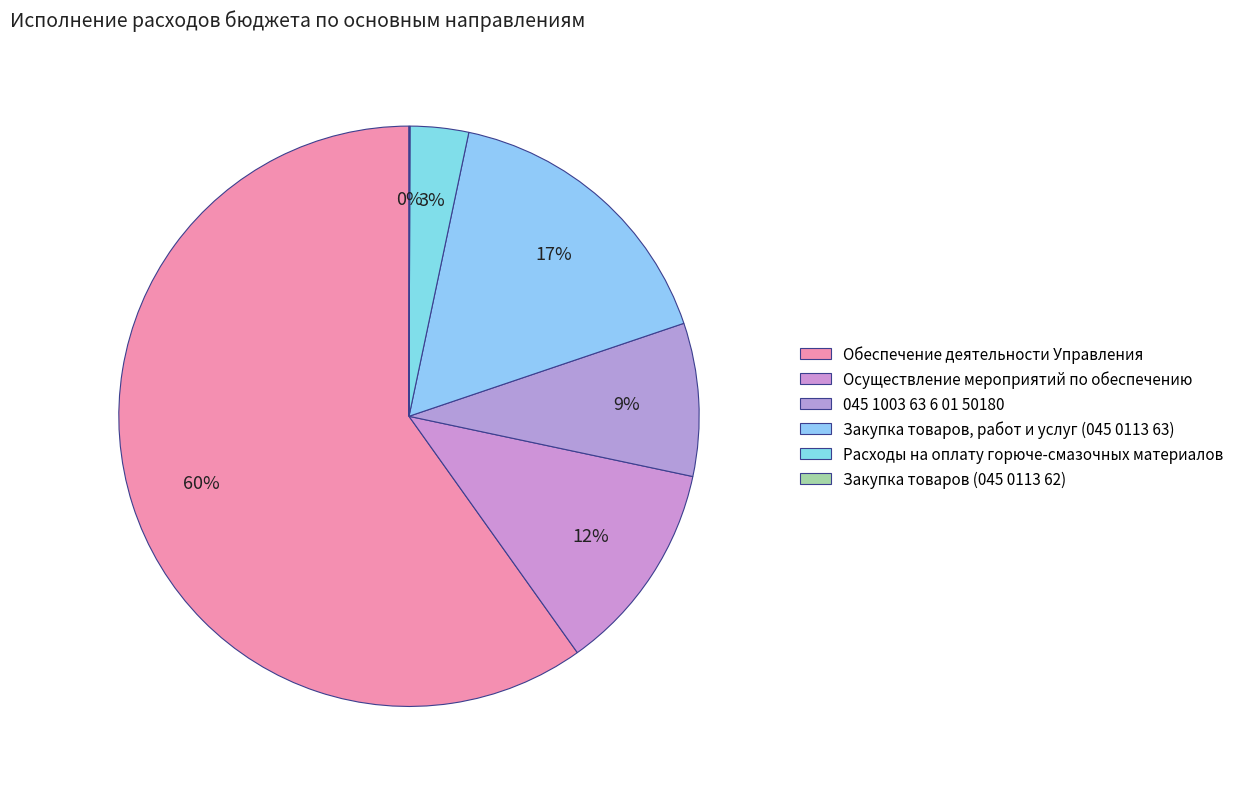

Rank the categories by value from highest to lowest.

Обеспечение деятельности Управления, Закупка товаров, работ и услуг (045 0113 63), Осуществление мероприятий по обеспечению, 045 1003 63 6 01 50180, Расходы на оплату горюче-смазочных материалов, Закупка товаров (045 0113 62)